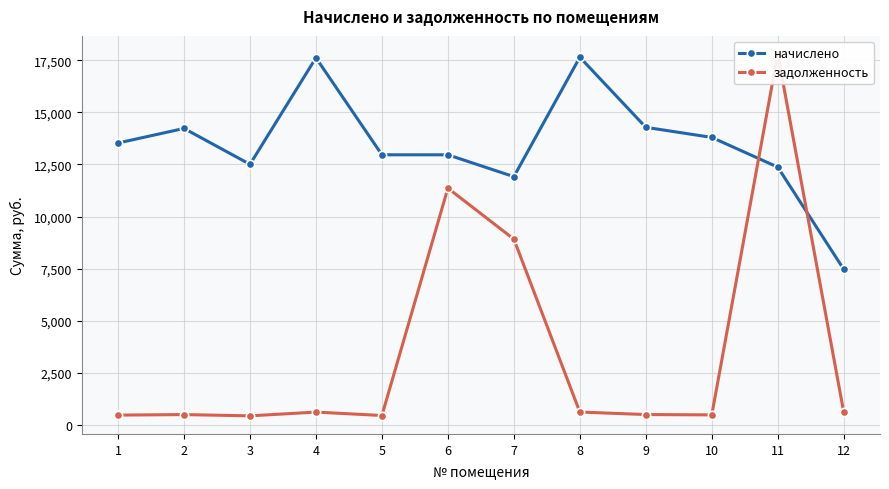

At which category does the chart reach its minimum across all series?

3